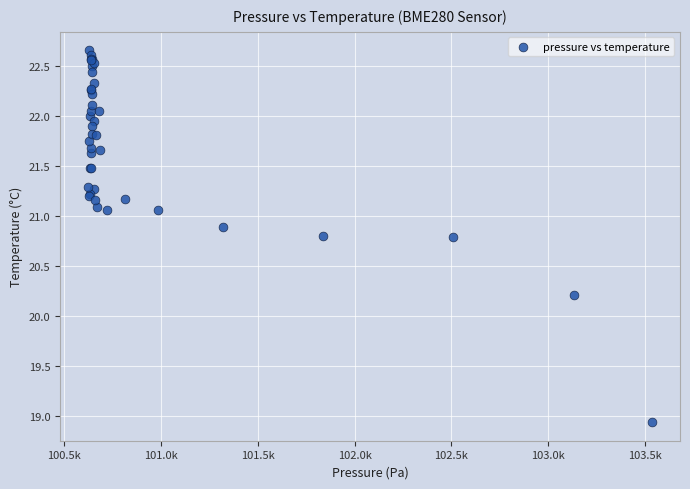

What Y value in the scatter plot is closest to 20?

20.2